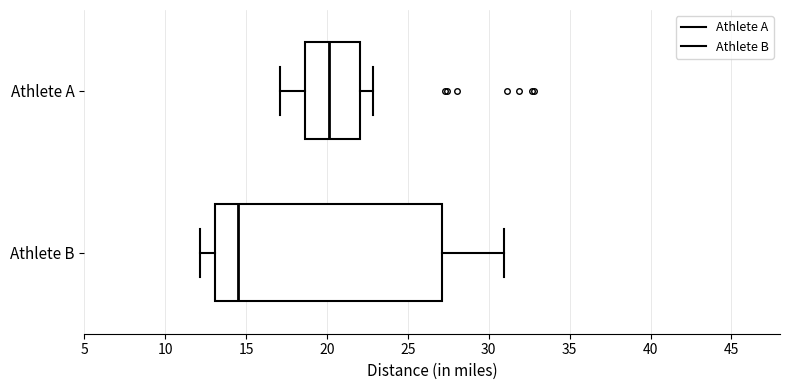

Comparing the boxes themselves (not the whiskers), which one is the widest?

Athlete B